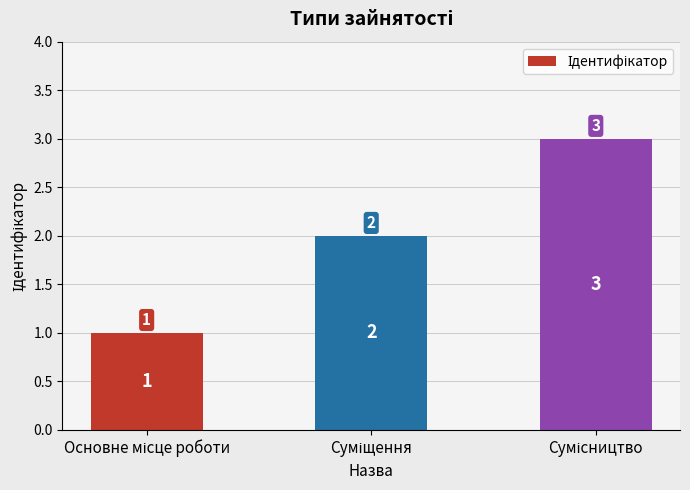

What is the average value?

2